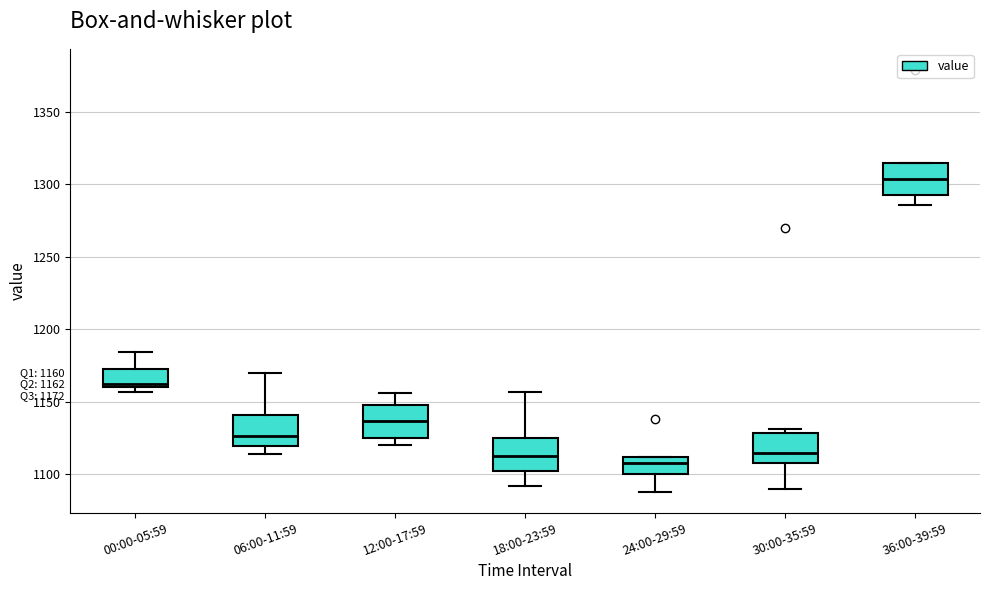

Which box's median line is the lowest?

24:00-29:59